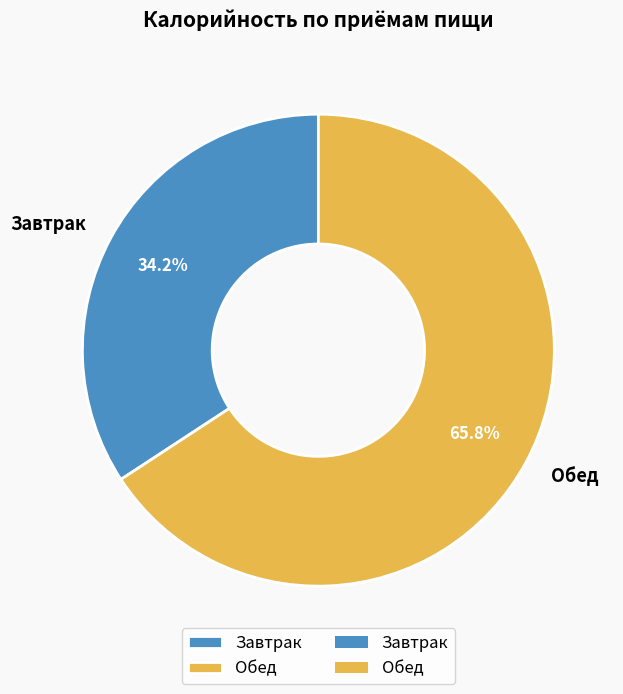

Which slice is the smallest?

Завтрак